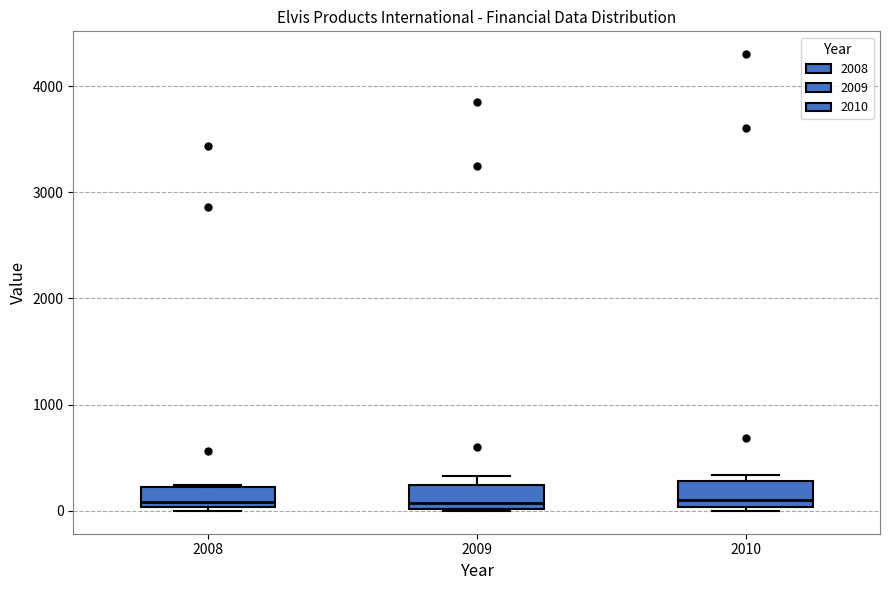

Where is the upper edge of the box at x = 2010 on the y-axis? The values are not printed on the chart, so give them approximately, as read against the axis.

300